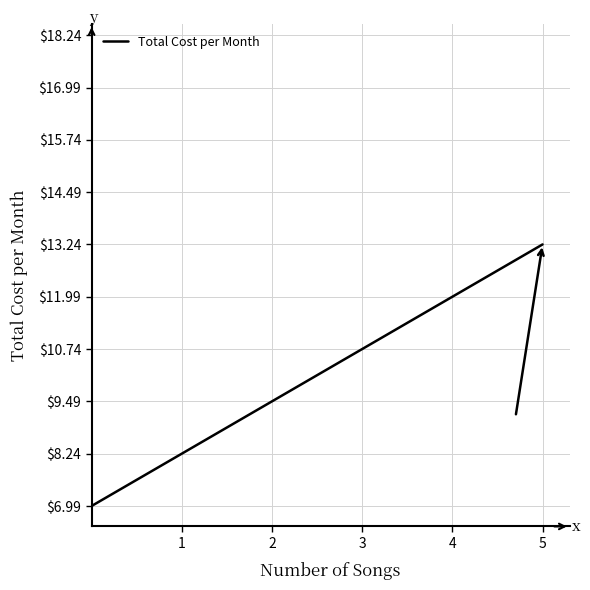

Reading left to right, list all the values displayed in this chart.

7.0	8.2	9.5	10.7	12.0	13.2